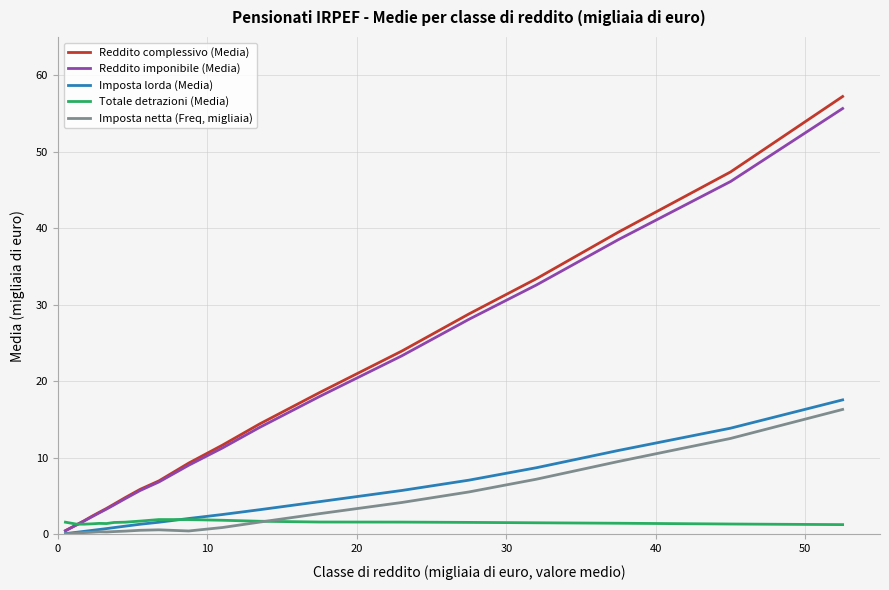

Which series has the largest range (max minus min)?

Reddito complessivo (Media)